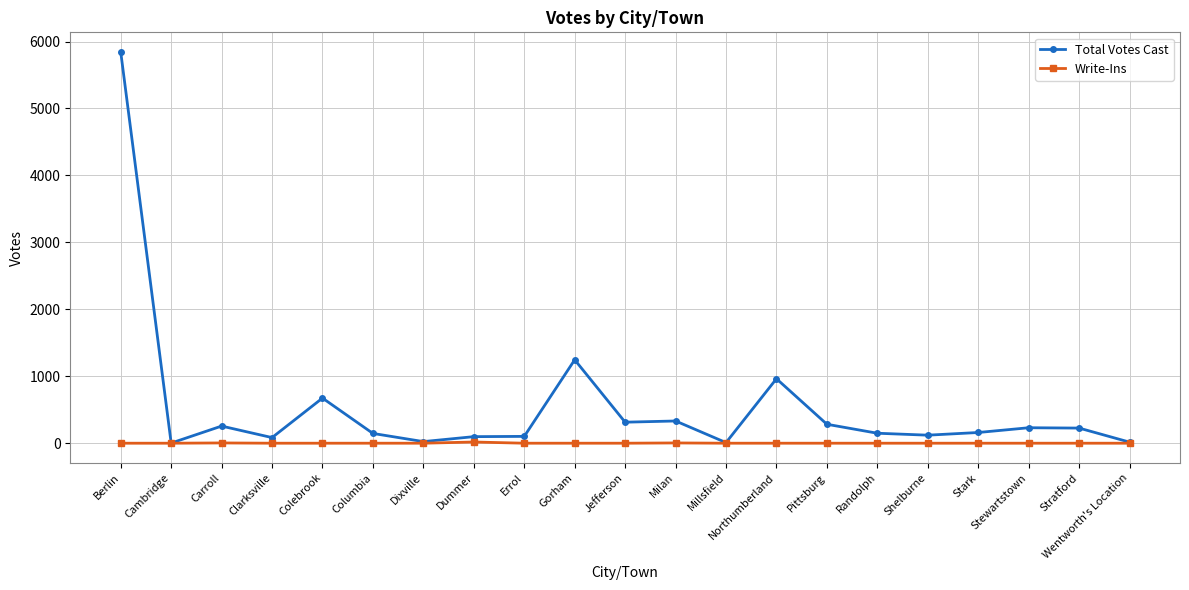

List the series in order of their overall mean, highest first.

Total Votes Cast, Write-Ins